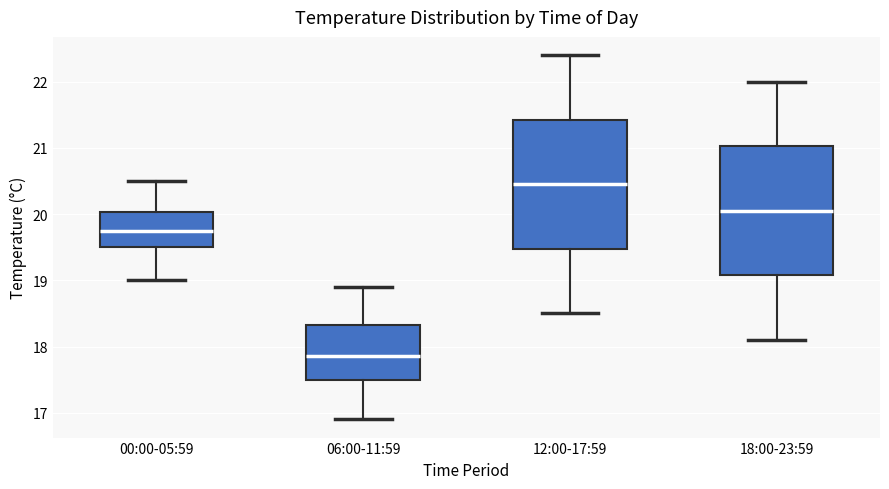

Where is the lower edge of the box for 18:00-23:59 on the y-axis? The values are not printed on the chart, so give them approximately, as read against the axis.

19.1